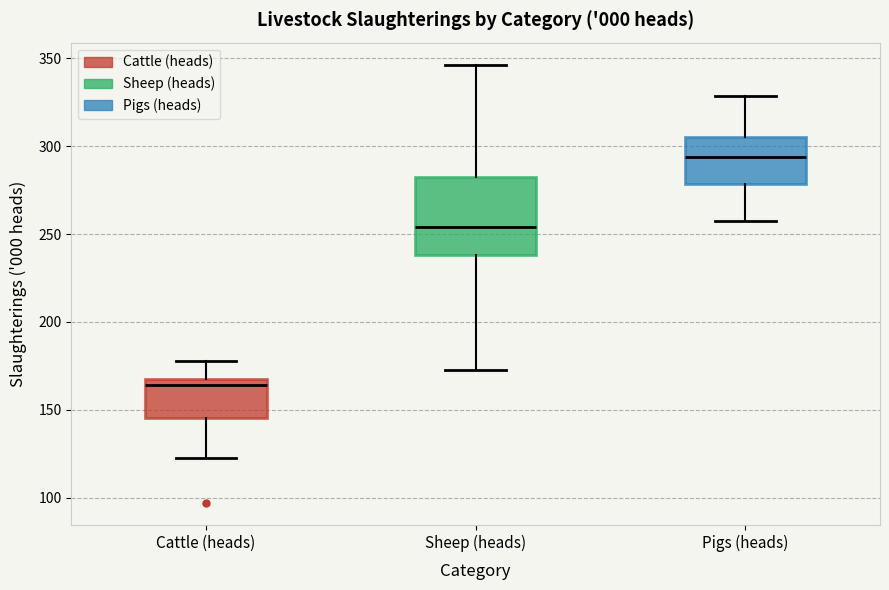

Where is the lower edge of the box for Cattle (heads) on the y-axis? The values are not printed on the chart, so give them approximately, as read against the axis.

145